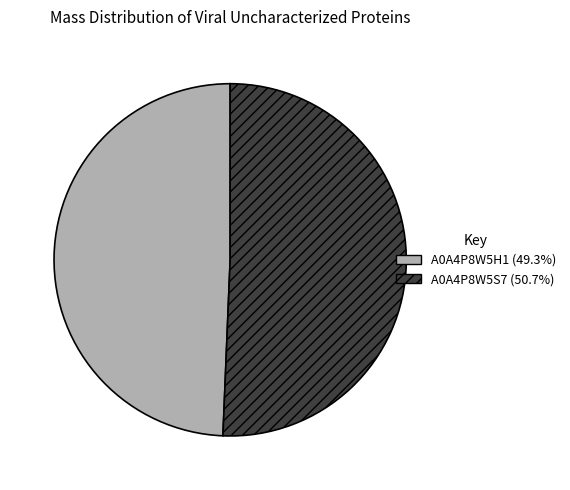

Do A0A4P8W5S7 (50.7%) and A0A4P8W5H1 (49.3%) together represent more than half of the pie?

Yes